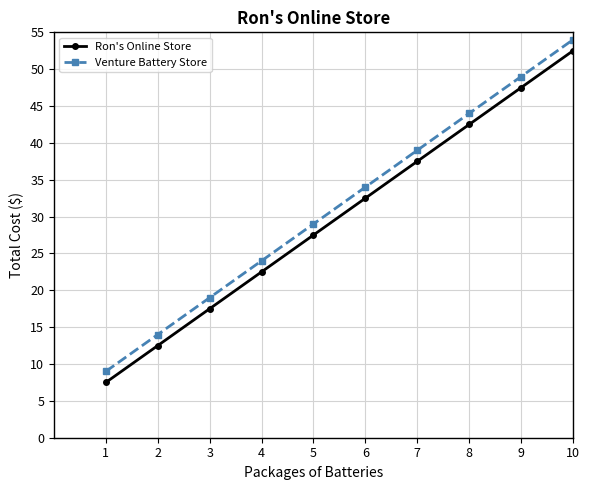

True or false: Venture Battery Store has more than 0 interior local peaks.

False